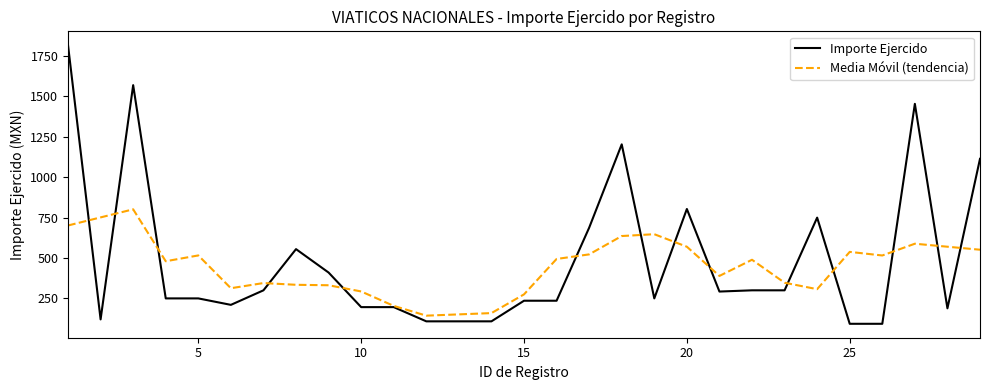

After their last crossing, which series has the higher values: Media Móvil (tendencia) or Importe Ejercido?

Importe Ejercido